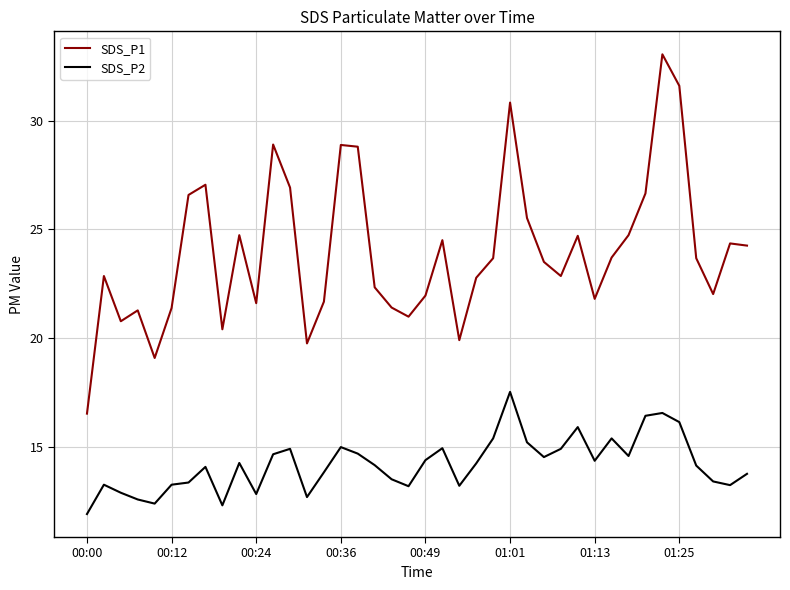

What is the difference between the maximum and minimum values in the SDS_P2 series?

5.6